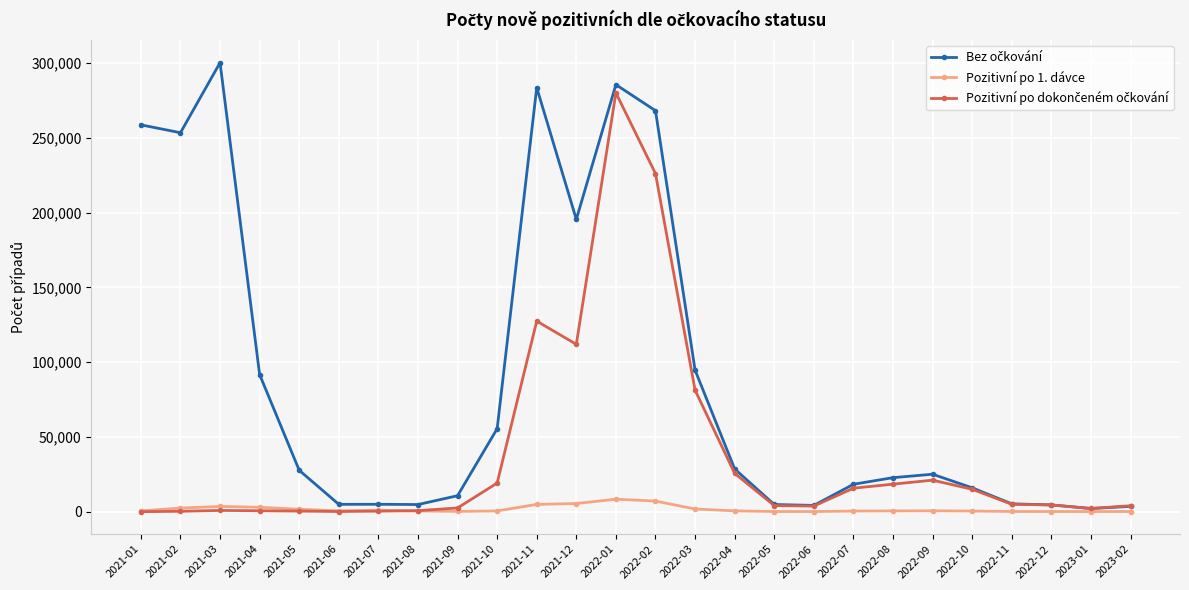

Which label corresponds to the largest value in the chart?

2021-03